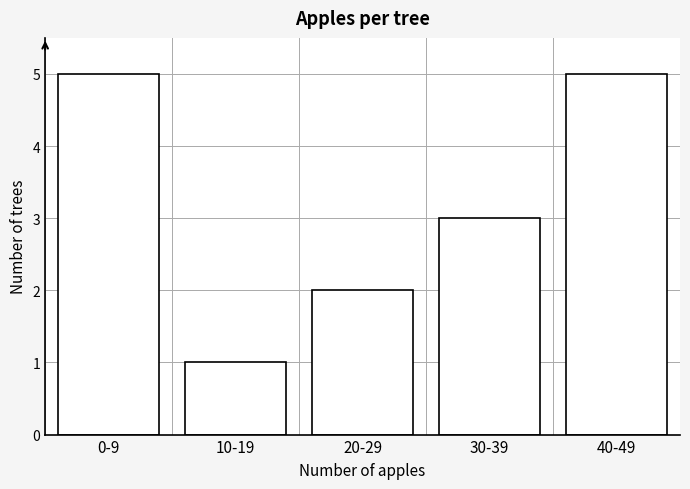

Reading left to right, list all the values displayed in this chart.

5	1	2	3	5